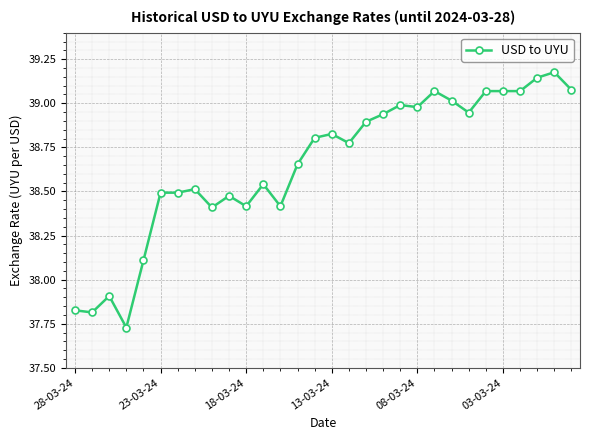

True or false: the data has more than 1 interior local peaks.

True